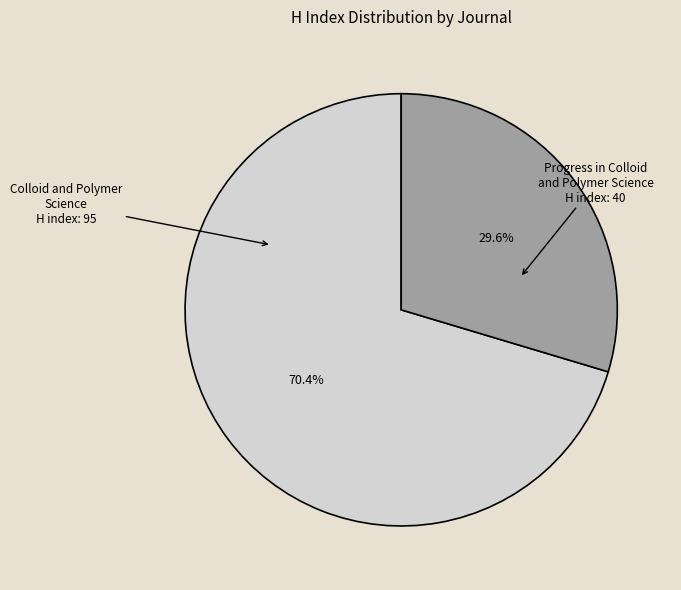

What percentage is the Colloid and Polymer Science slice, to the nearest percent?

70%